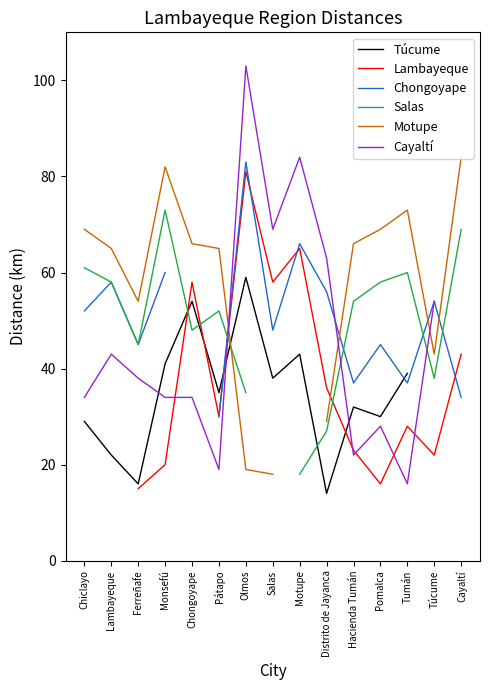

What are all the series names shown in the legend?

Túcume, Lambayeque, Chongoyape, Salas, Motupe, Cayaltí